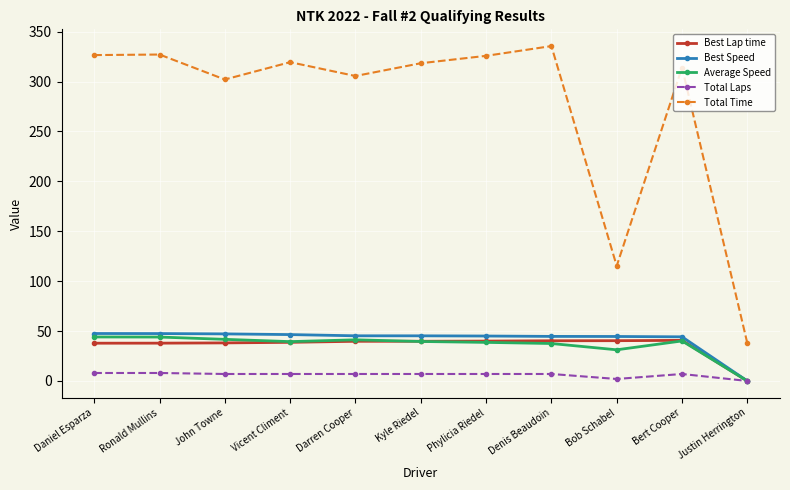

What is the total value across all series at Ronald Mullins?

464.5